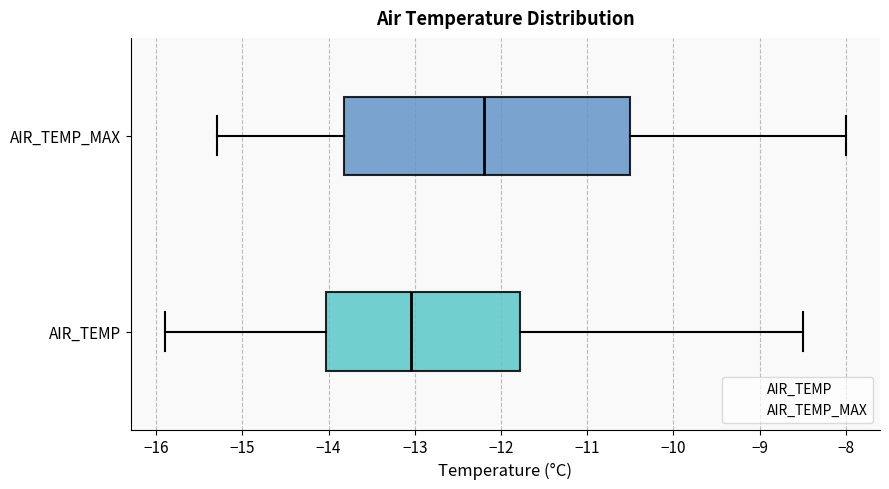

Reading bottom to top, transcribe this box plot: for each box, give where its median line is, the range the box spans, and where its two whiskers end, as read against the x-axis. The values are not printed on the chart, so give them approximately, as read against the axis.

AIR_TEMP: median -13.0, box -14.0 to -11.8, whiskers -15.9 to -8.5
AIR_TEMP_MAX: median -12.2, box -13.8 to -10.5, whiskers -15.3 to -8.0